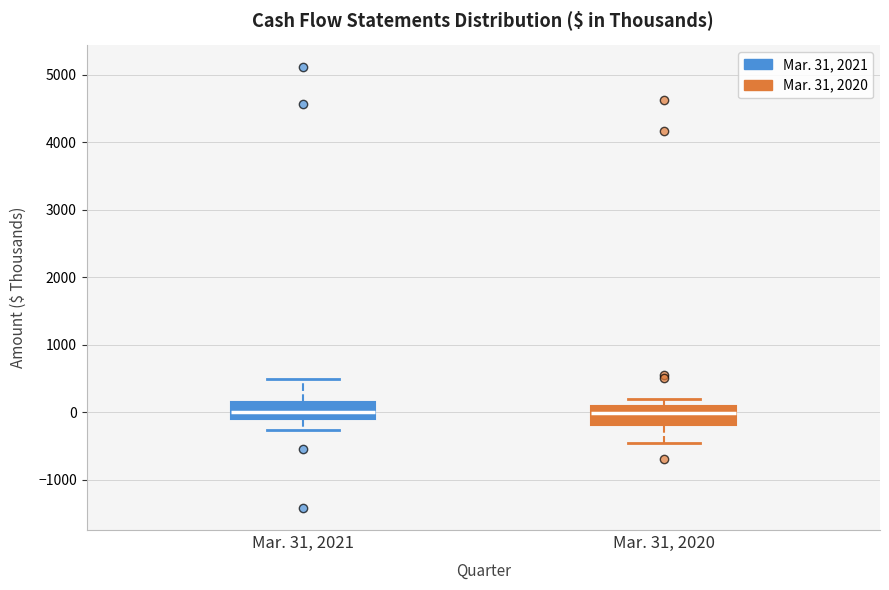

Reading left to right, transcribe this box plot: for each box, give where its median line is, the range the box spans, and where its two whiskers end, as read against the y-axis. The values are not printed on the chart, so give them approximately, as read against the axis.

Mar. 31, 2021: median 0, box -100 to 200, whiskers -300 to 500
Mar. 31, 2020: median 0, box -200 to 100, whiskers -500 to 200